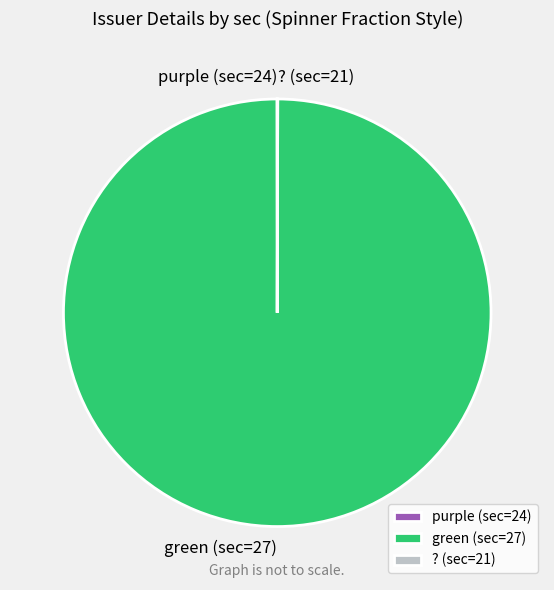

Does any single category account for the majority?

Yes